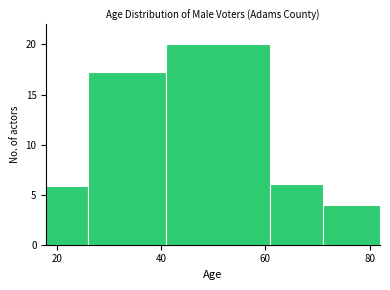

How tall is the bar that spans 26 to 41 on the x-axis? Neither the bar edges nor the heights are printed on the chart, so give them approximately, as read against the axes.

17